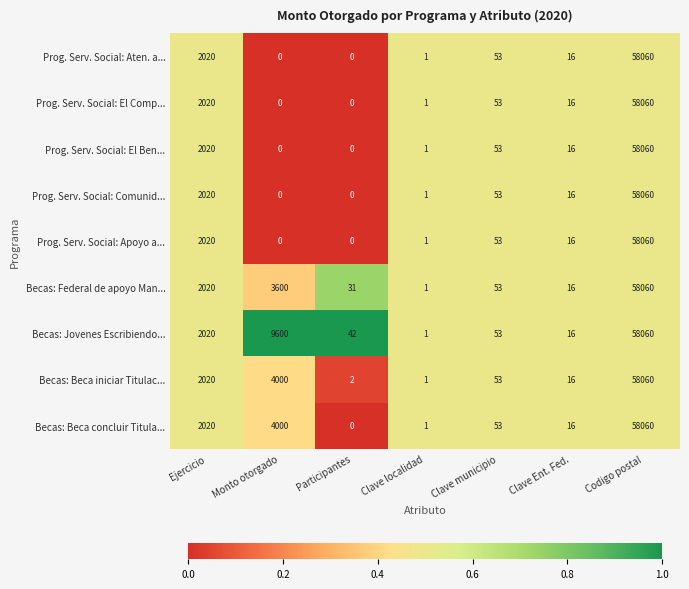

Between Participantes and Clave localidad, which series saw the biggest shift?

Becas: Jovenes Escribiendo...